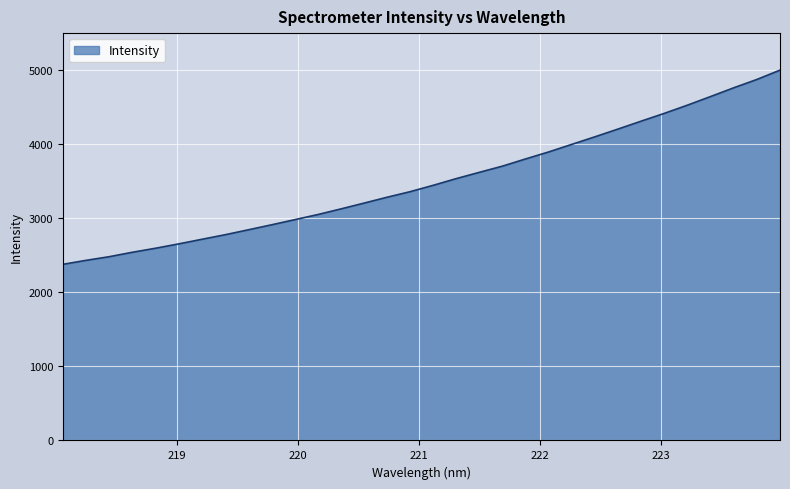

What is the greatest value displayed?

5003.8